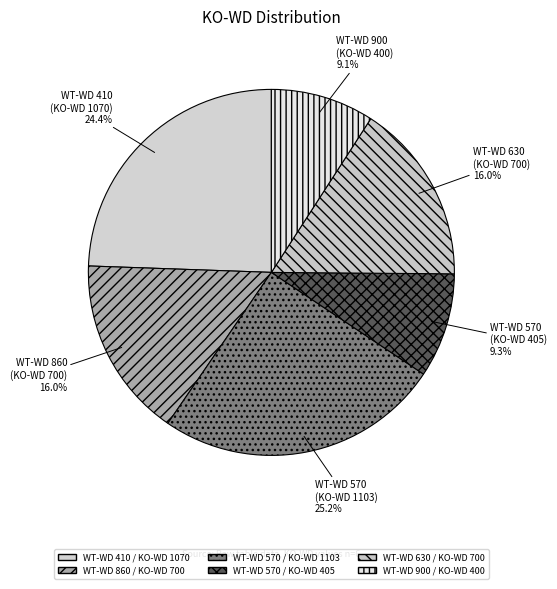

To the nearest percent, what is the average slice percentage?

17%